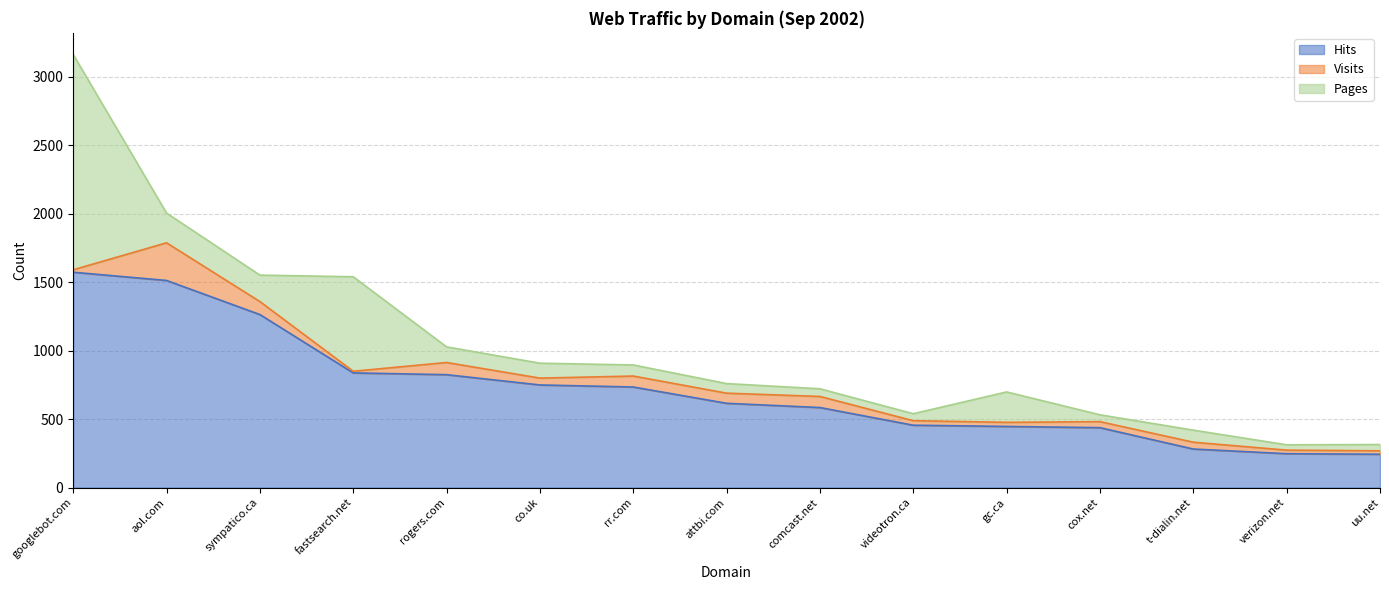

True or false: Hits and Pages cross at least once.

False